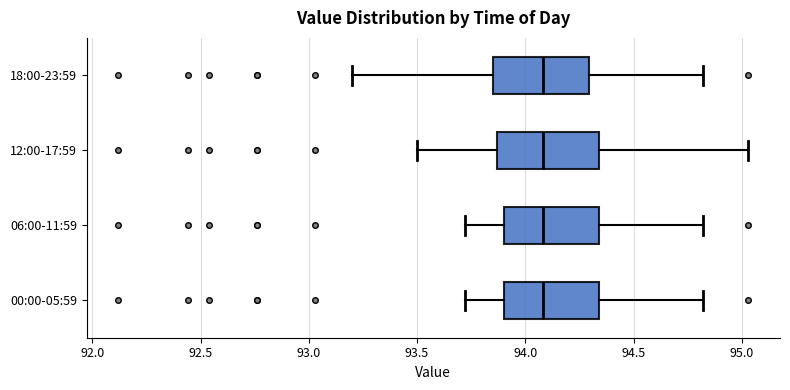

Where is the right edge of the box for 06:00-11:59 on the x-axis? The values are not printed on the chart, so give them approximately, as read against the axis.

94.35